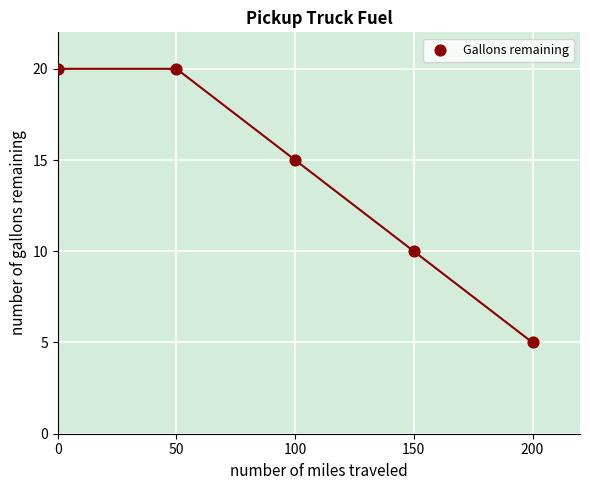

What is the range of Y values (max minus min)?

15